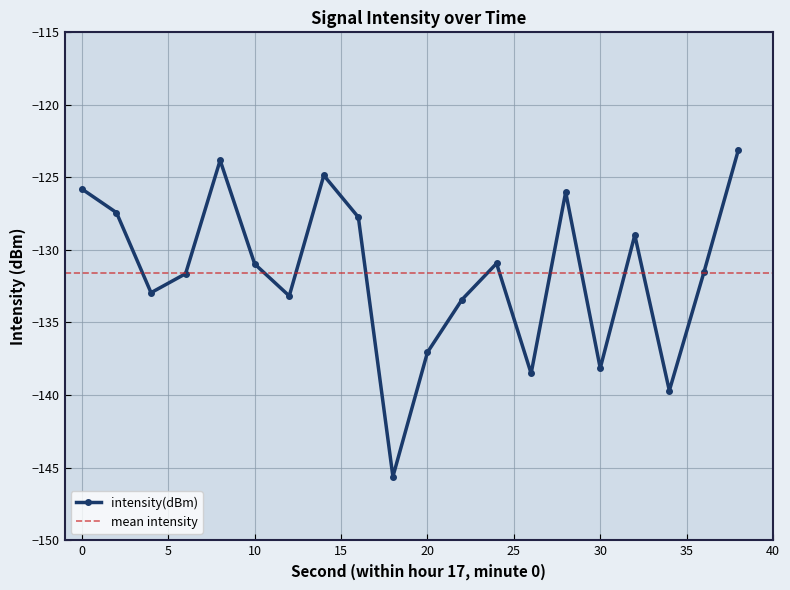

How many distinct data groups are displayed?

1